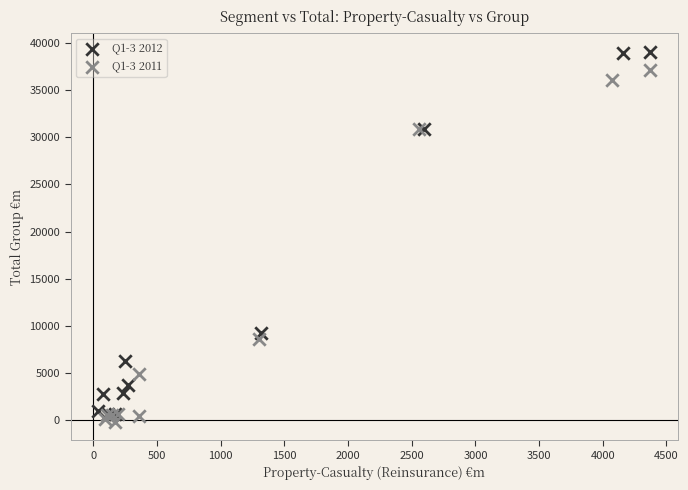

What are all the series names shown in the legend?

Q1-3 2012, Q1-3 2011